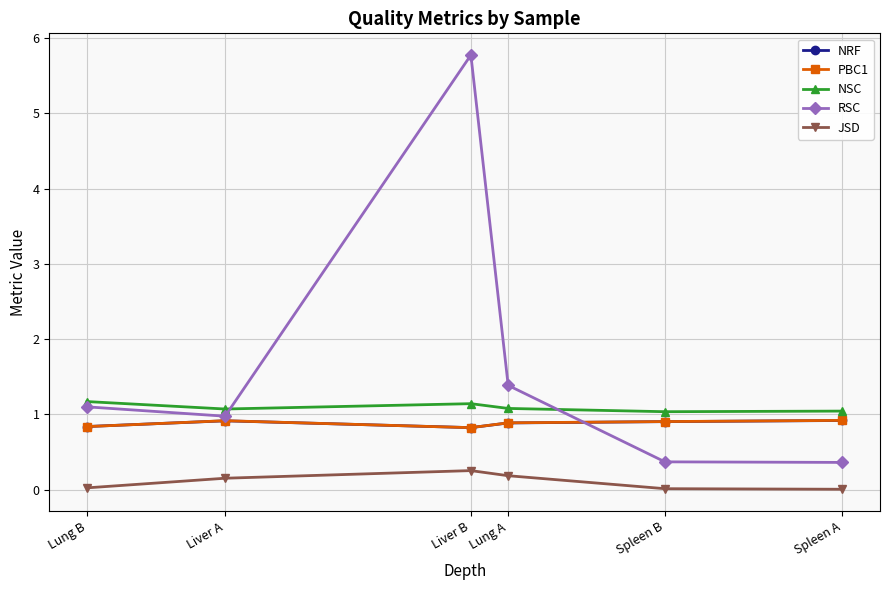

What is the difference between the maximum and minimum values in the JSD series?

0.2